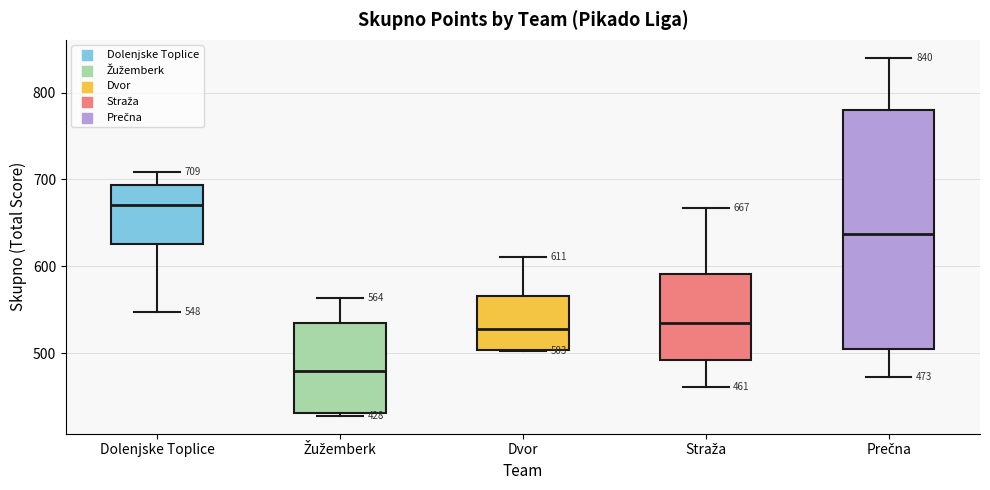

Comparing the boxes themselves (not the whiskers), which one is the tallest?

Prečna